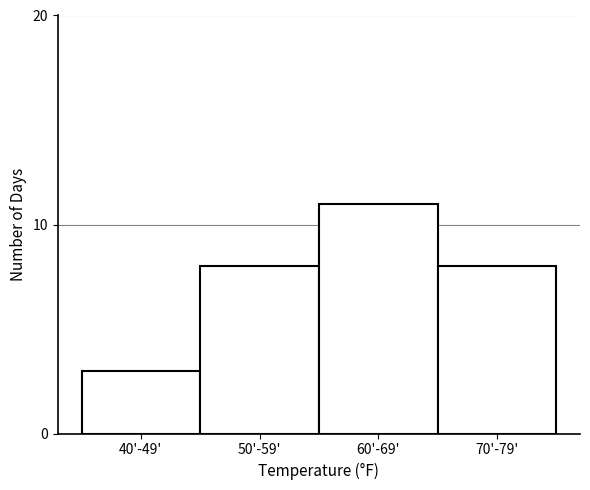

Reading right to left, list all the values displayed in this chart.

8	11	8	3